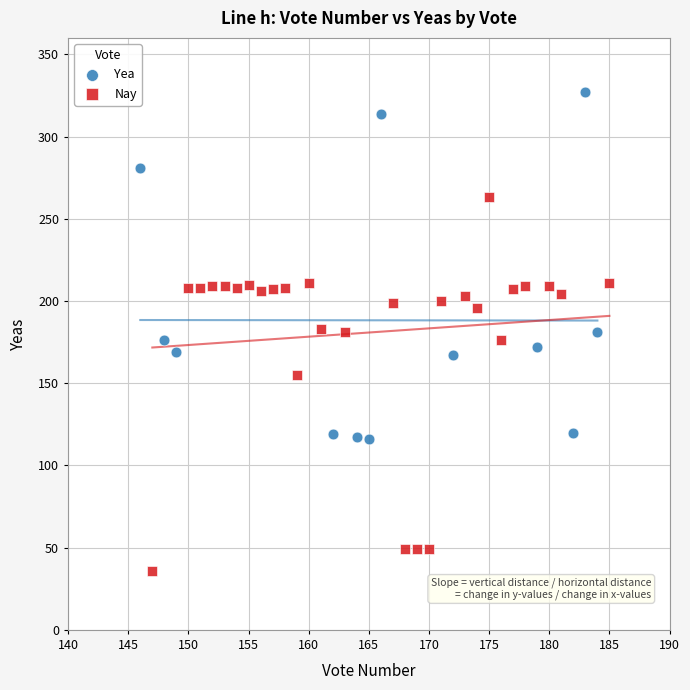

Which series contains the highest Y value?

Yea